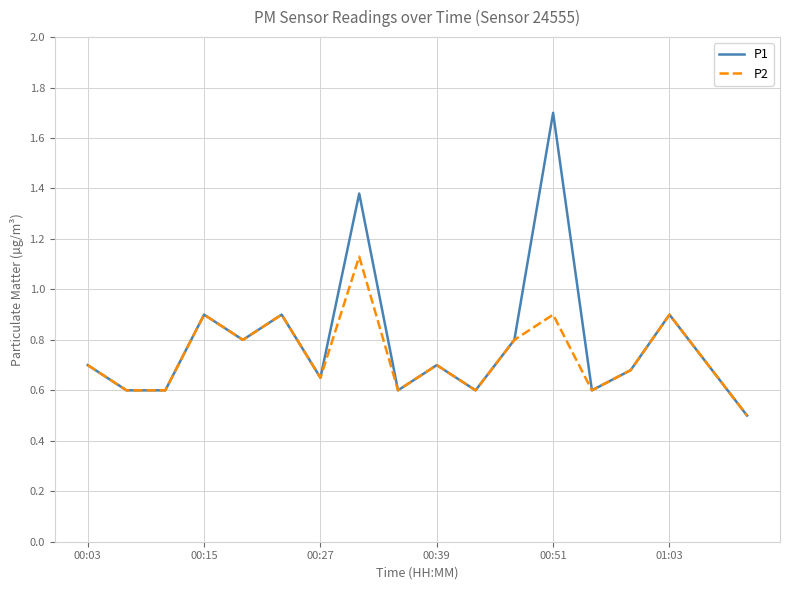

Which series has the widest spread of values?

P1